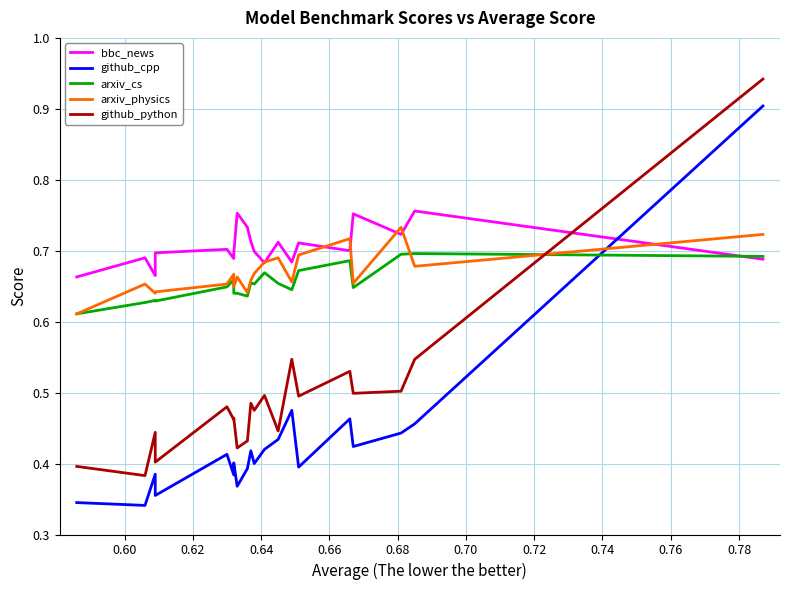

Count the github_python values in the range 0 to 1.

20